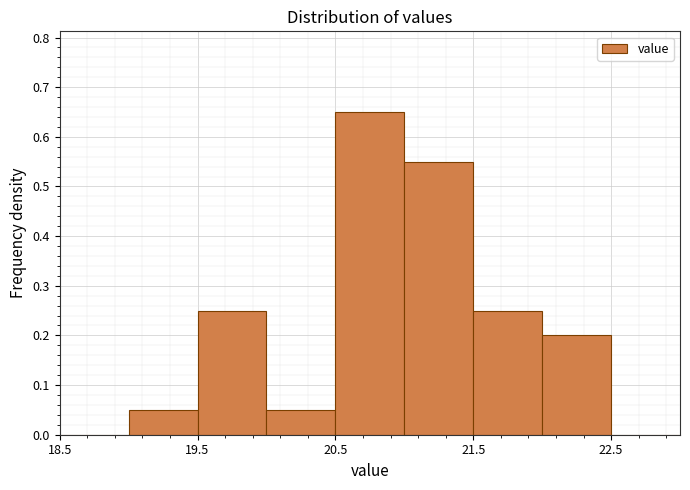

Reading left to right, transcribe this chart: for each bar, give the range it covers on the x-axis and its height. The values are not printed on the chart, so give them approximately, as read against the axis.

18.5 to 19.0: 0
19.0 to 19.5: 0.05
19.5 to 20.0: 0.25
20.0 to 20.5: 0.05
20.5 to 21.0: 0.65
21.0 to 21.5: 0.55
21.5 to 22.0: 0.25
22.0 to 22.5: 0.20
22.5 to 23.0: 0